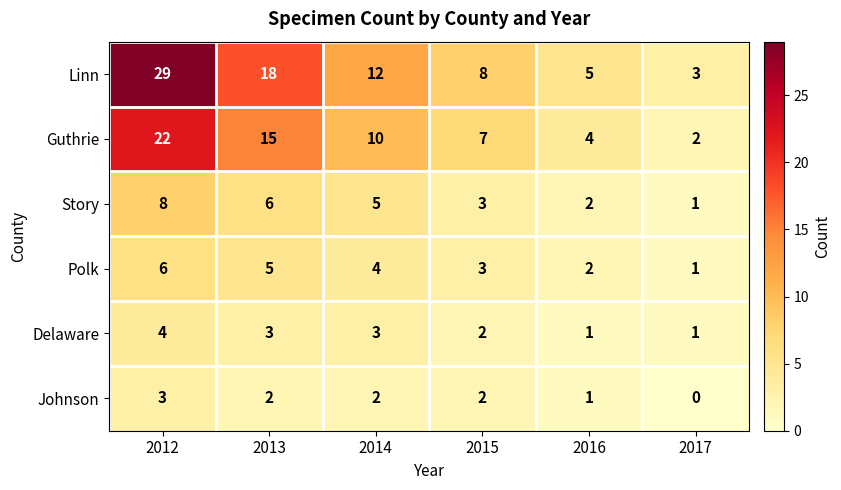

Which category has the lowest value across all series?

2017